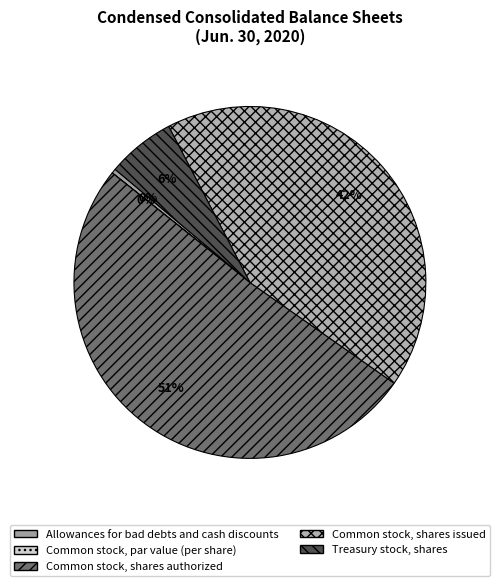

The Common stock, shares issued slice represents 29% of the pie. True or false?

False